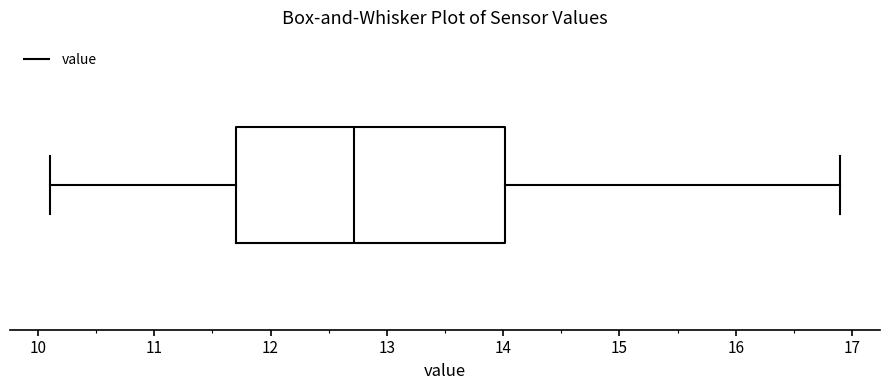

Transcribe this box plot: give where the median line is, the range the box spans, and where the two whiskers end, as read against the x-axis. The values are not printed on the chart, so give them approximately, as read against the axis.

median 12.7, box 11.7 to 14.0, whiskers 10.1 to 16.9